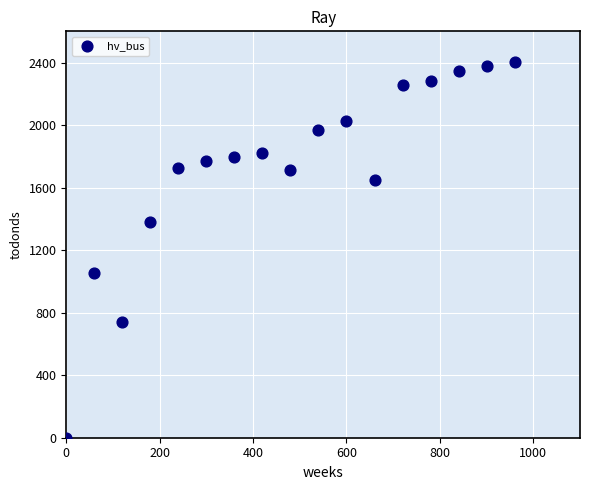

What Y value in the scatter plot is closest to 1201?

1053.0